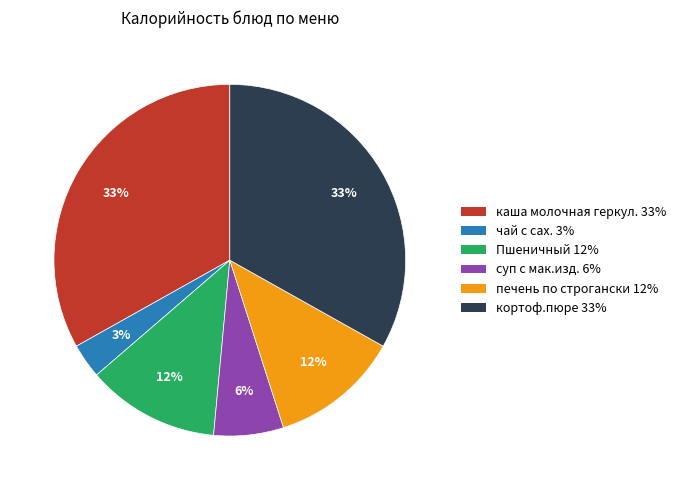

Is the sum of Пшеничный and кортоф.пюре greater than half?

No